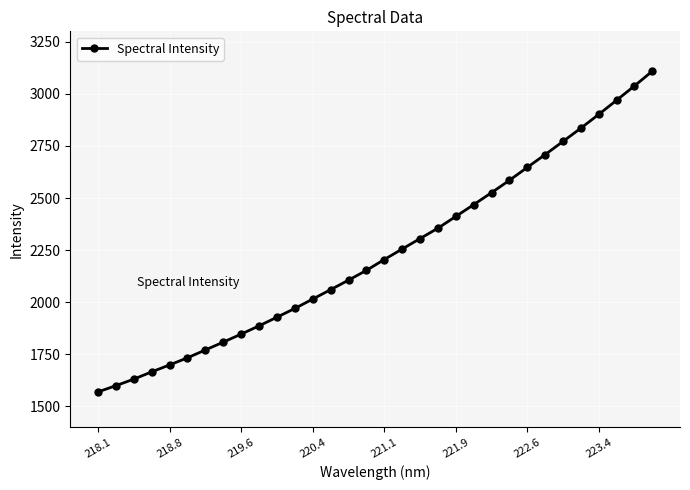

What is the value of the 4th point from the left?

1665.8